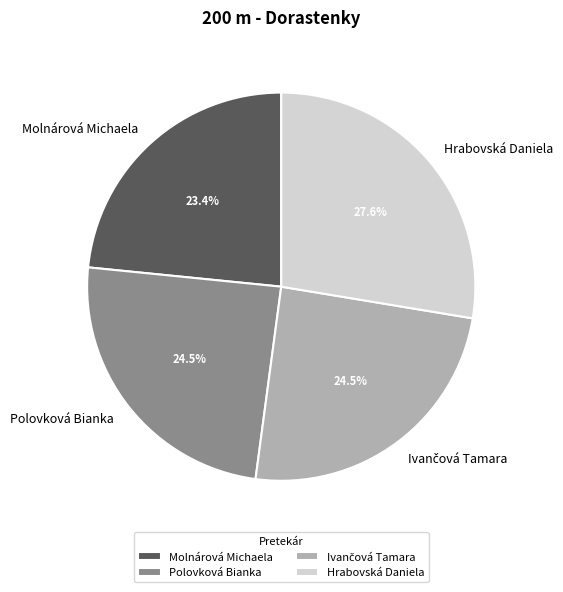

Combined, what portion of the pie is Molnárová Michaela and Hrabovská Daniela?

51.0%